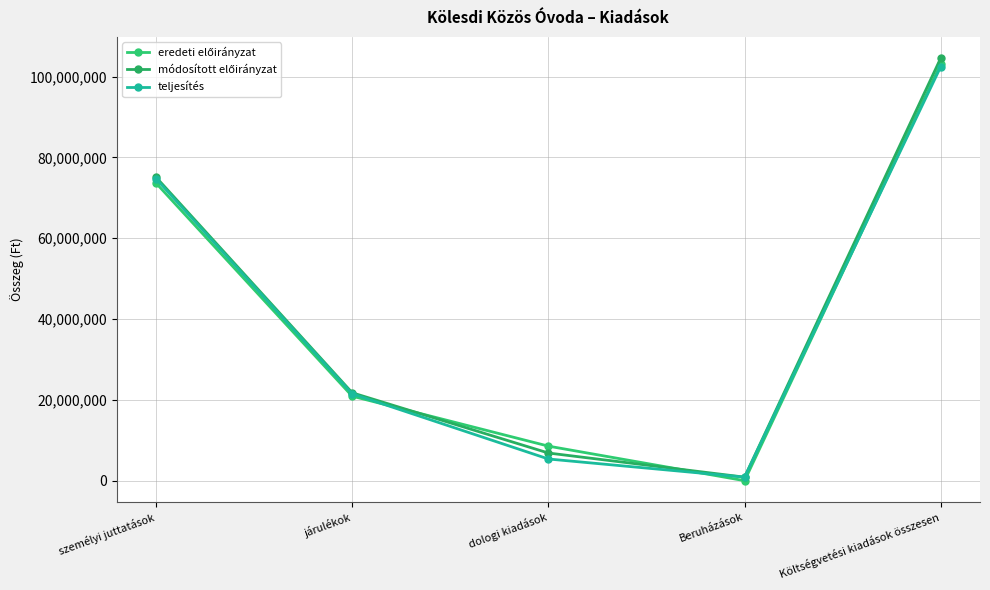

True or false: teljesítés has a value of 175164815 at Költségvetési kiadások összesen.

False